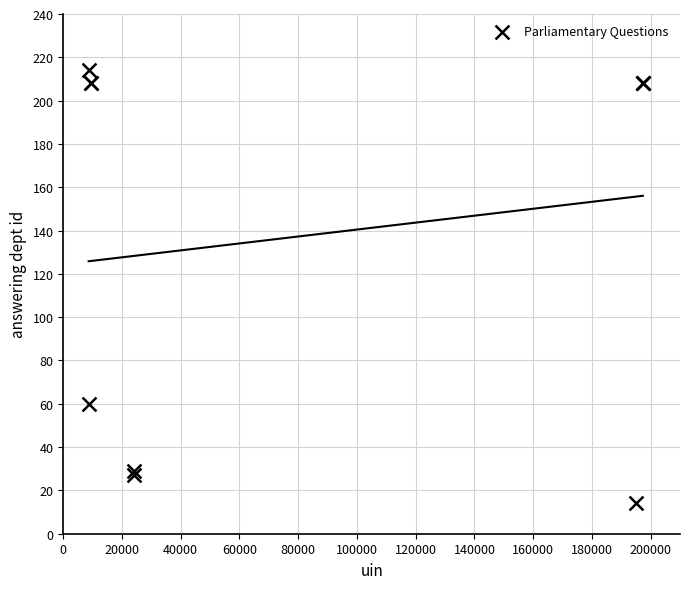

What Y value in the scatter plot is closest to 114?

60